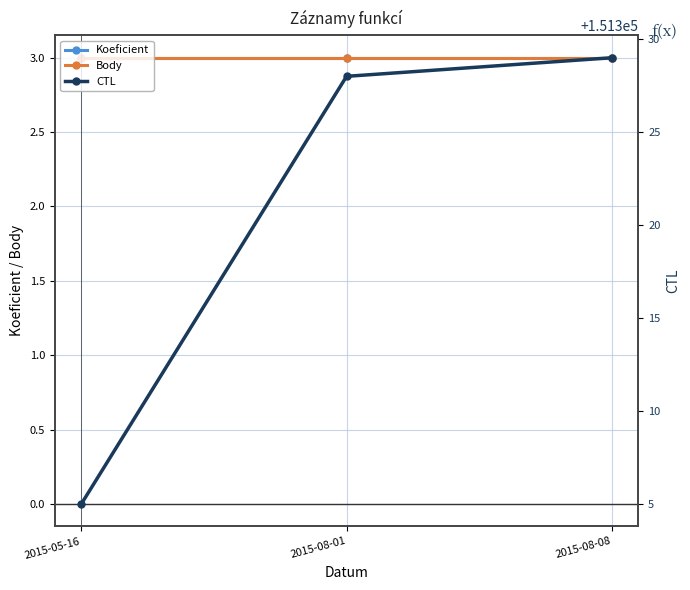

At how many categories does at least one series exceed 50024?

3